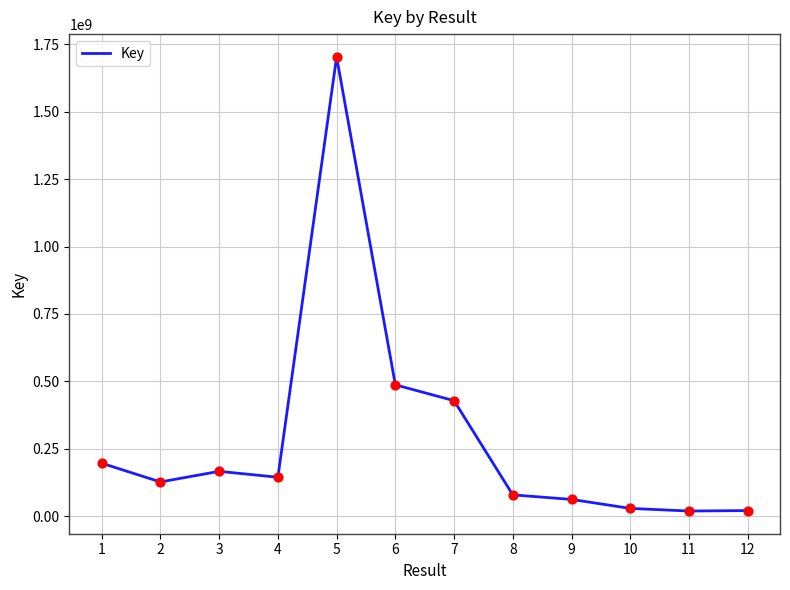

What is the ratio of the value at 11 to the value at 10?

0.7